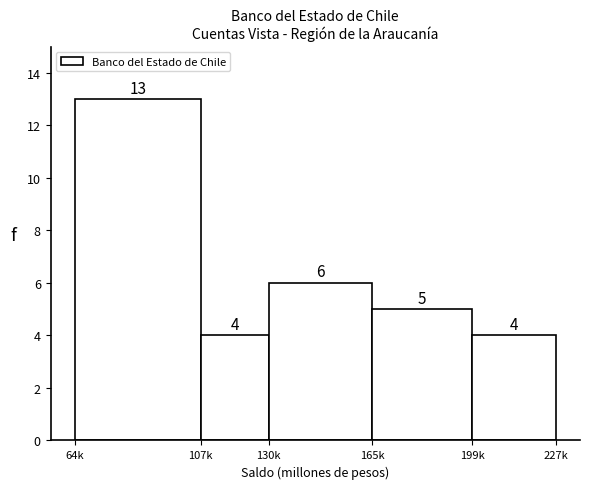

Reading left to right, transcribe all the data shown in this chart.

64k=13	107k=4	130k=6	165k=5	199k=4